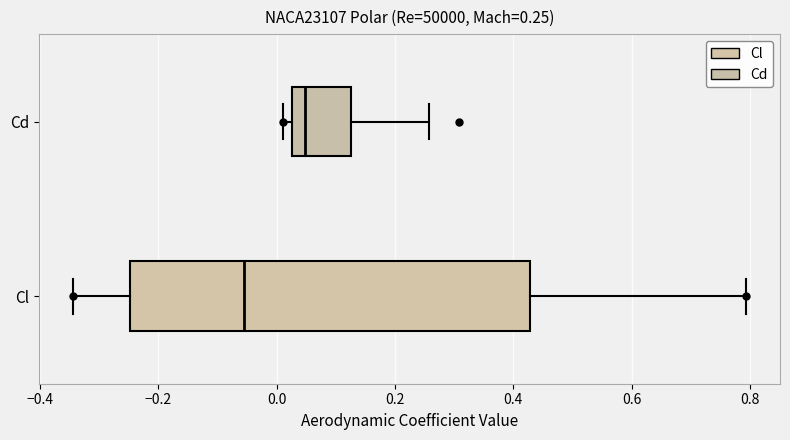

Which box has the furthest to the right median line?

Cd